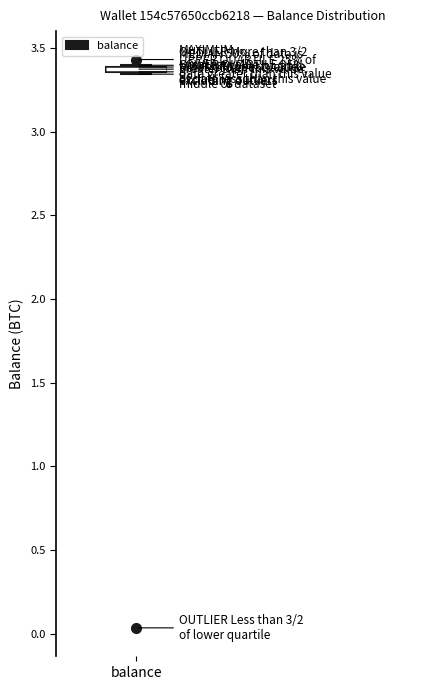

Where is the upper edge of the box for balance on the y-axis? The values are not printed on the chart, so give them approximately, as read against the axis.

3.40